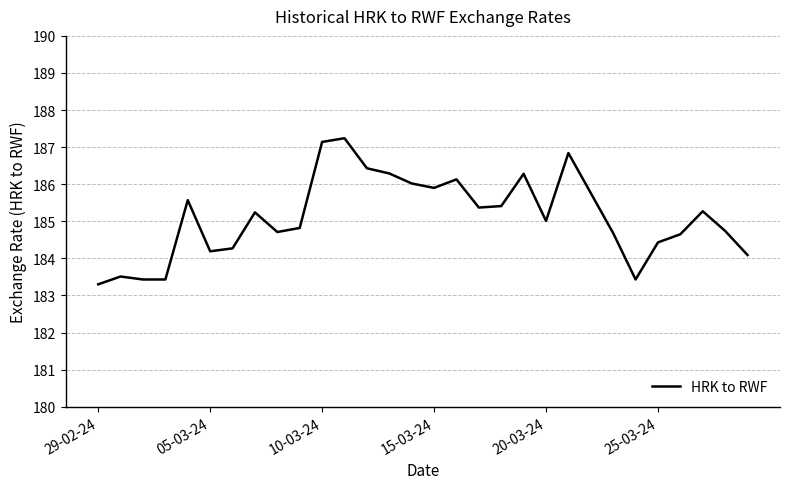

What is the maximum value shown in the chart?

187.2